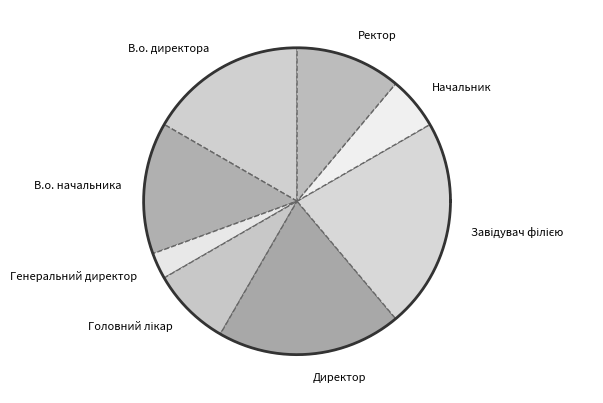

How much of the chart is everything except Завідувач філією?

77.8%